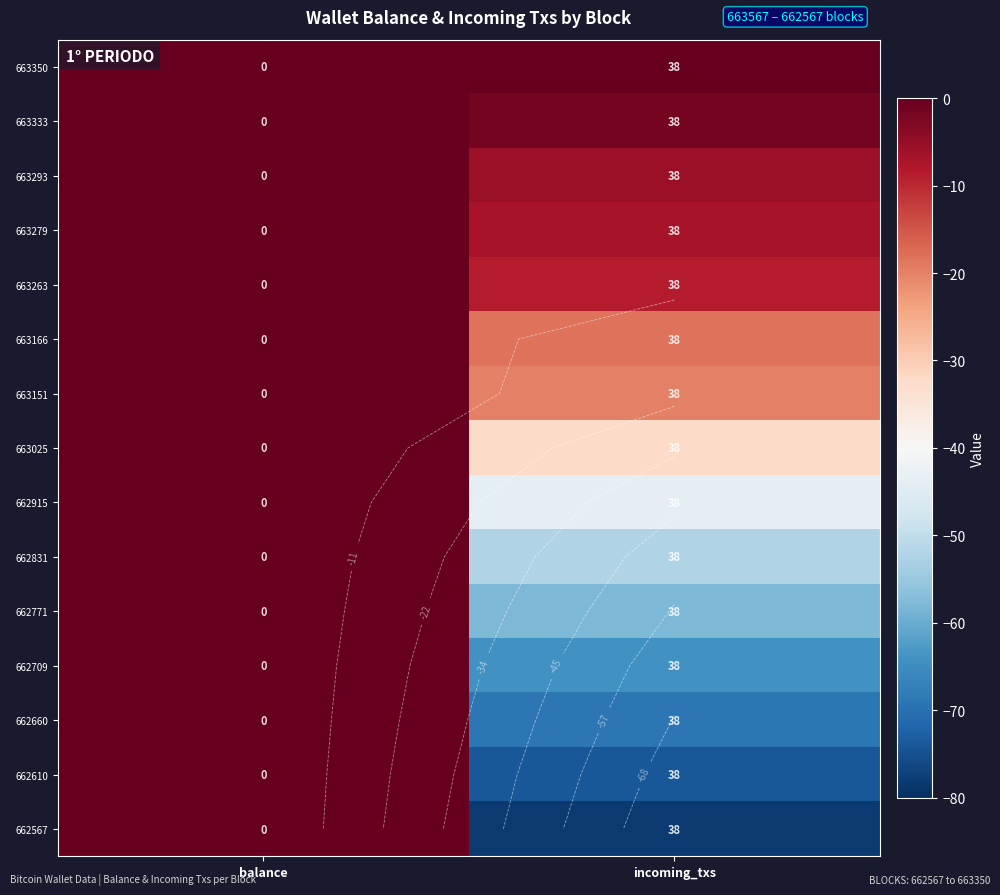

Rank the series at incoming_txs from highest to lowest value.

663350, 663333, 663293, 663279, 663263, 663166, 663151, 663025, 662915, 662831, 662771, 662709, 662660, 662610, 662567